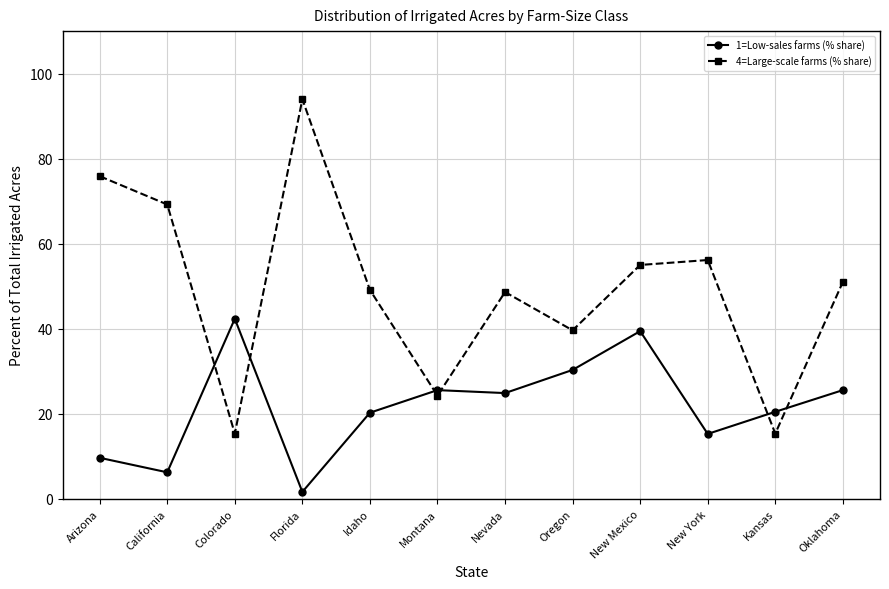

Where is the first local minimum for 1=Low-sales farms (% share)?

California